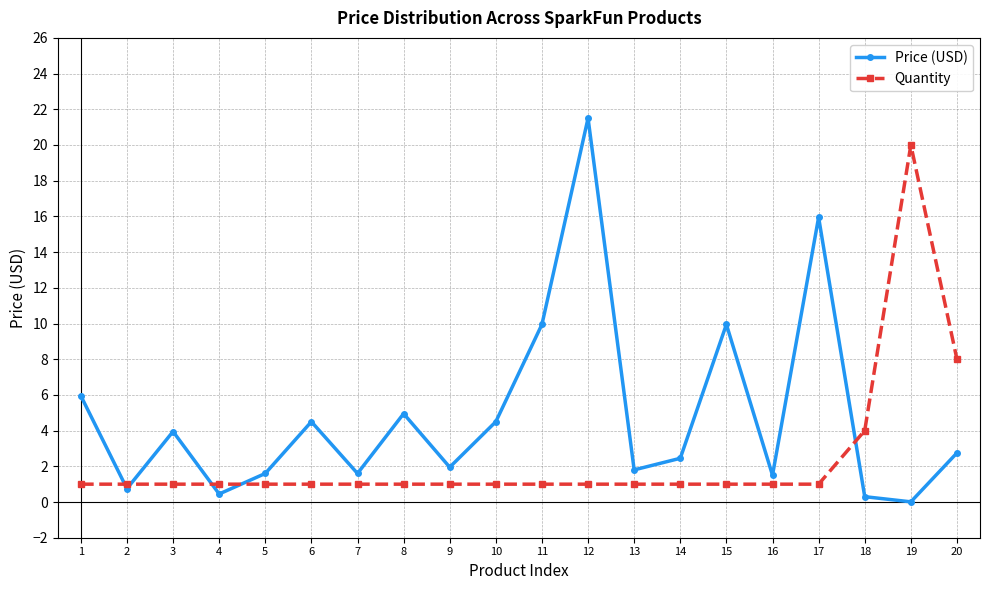

True or false: Price (USD) has more than 1 interior local peaks.

True